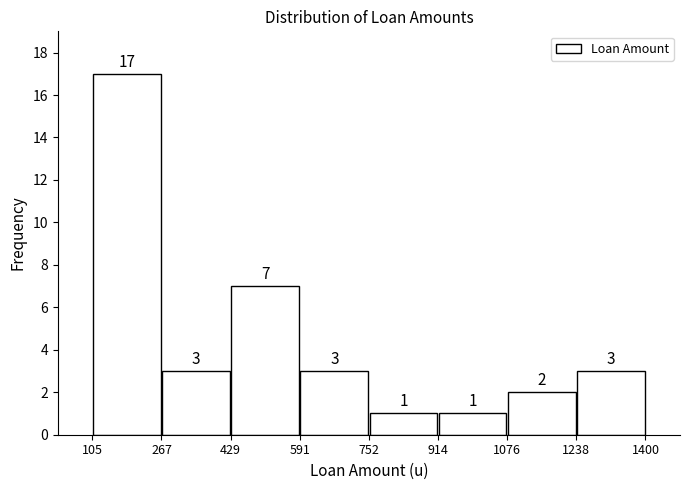

Reading left to right, transcribe this chart: for each bar, give the range it covers on the x-axis and its height.

105 to 267: 17
267 to 429: 3
429 to 591: 7
591 to 752: 3
752 to 914: 1
914 to 1076: 1
1076 to 1238: 2
1238 to 1400: 3